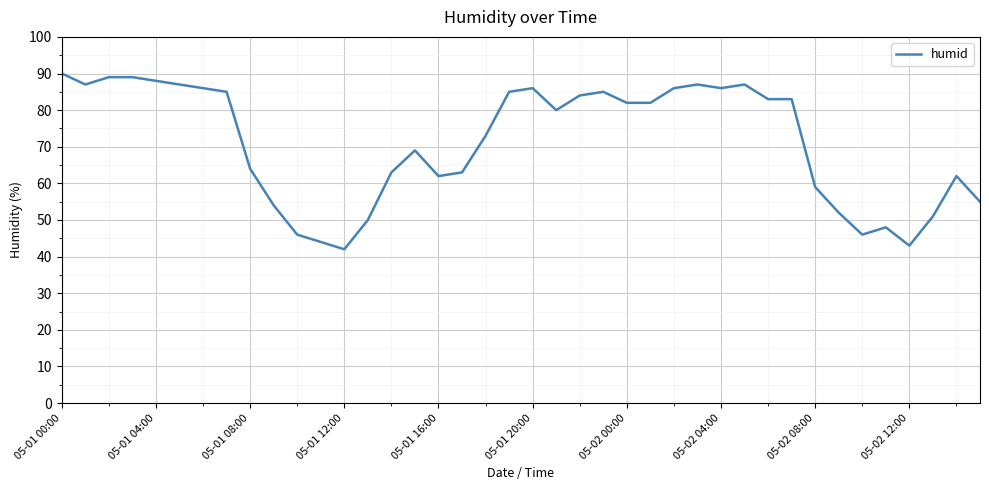

What is the difference between the maximum and minimum values?

48